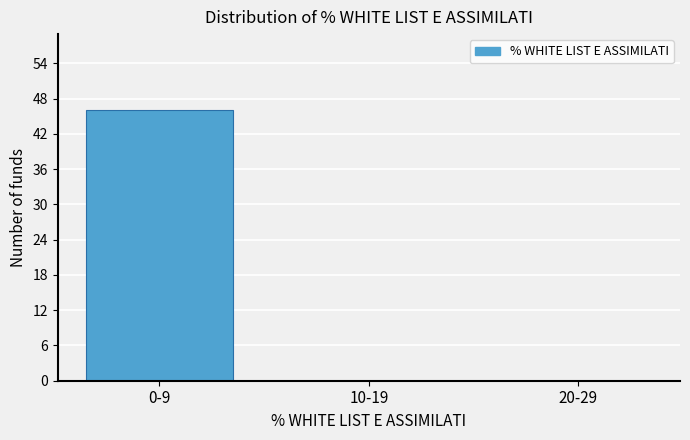

Reading left to right, transcribe all the data shown in this chart.

0-9=46	10-19=0	20-29=0